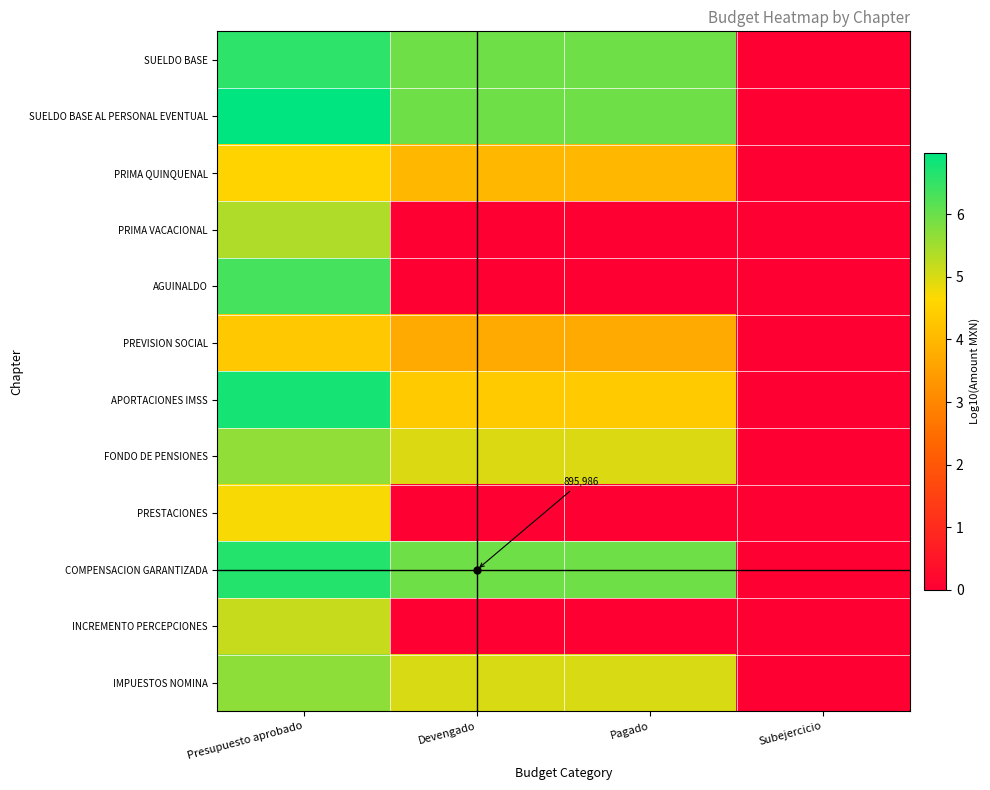

Is it true that COMPENSACION GARANTIZADA equals 6.6 at Presupuesto aprobado?

True